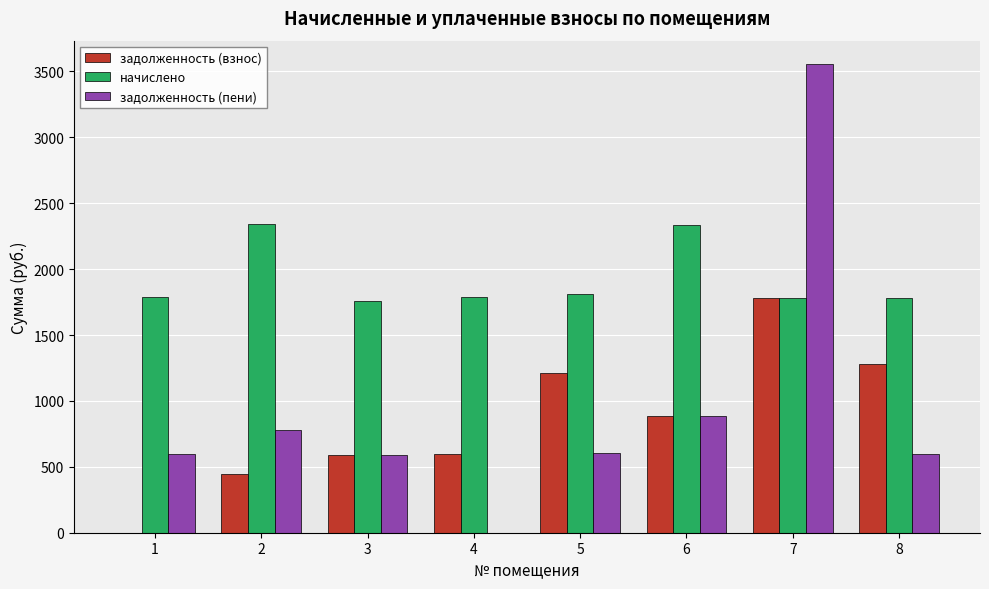

At which label does задолженность (взнос) first exceed 886?

5